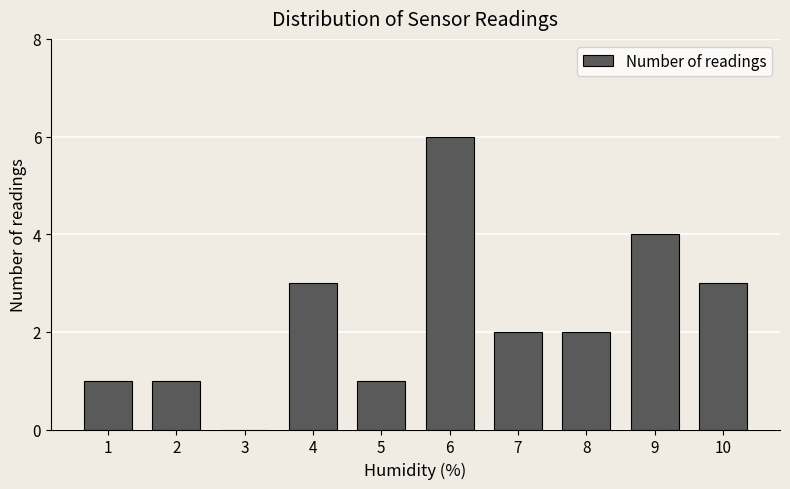

Reading right to left, what are all the values shown in this chart?

10=3	9=4	8=2	7=2	6=6	5=1	4=3	3=0	2=1	1=1